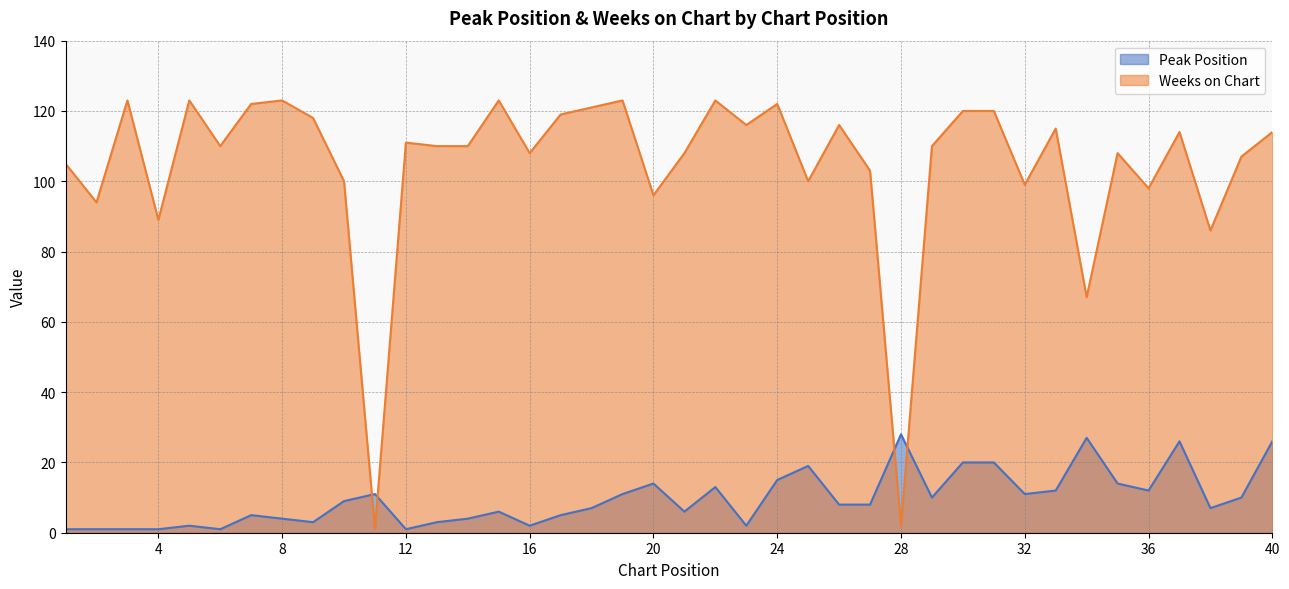

Between which two adjacent categories do Weeks on Chart and Peak Position first intersect?

10 and 11